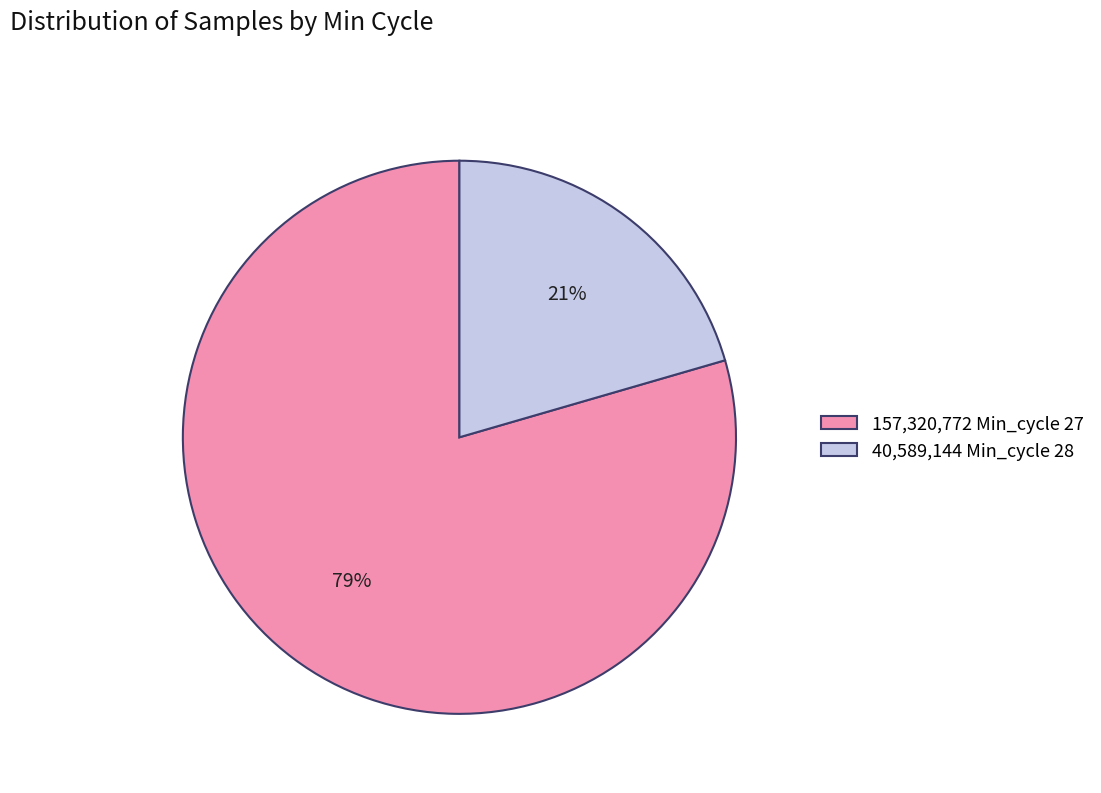

To the nearest percent, what is the average slice percentage?

50%